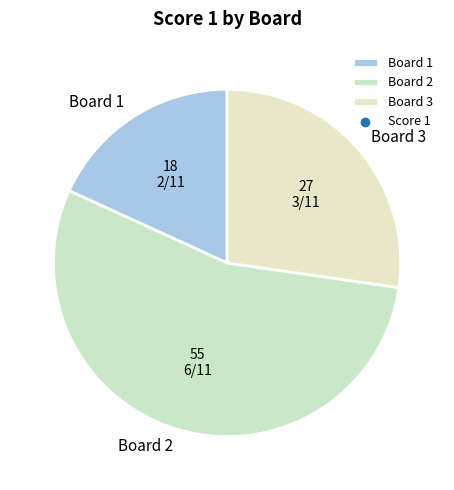

Combined, do Board 3 and Board 1 account for over 50%?

No